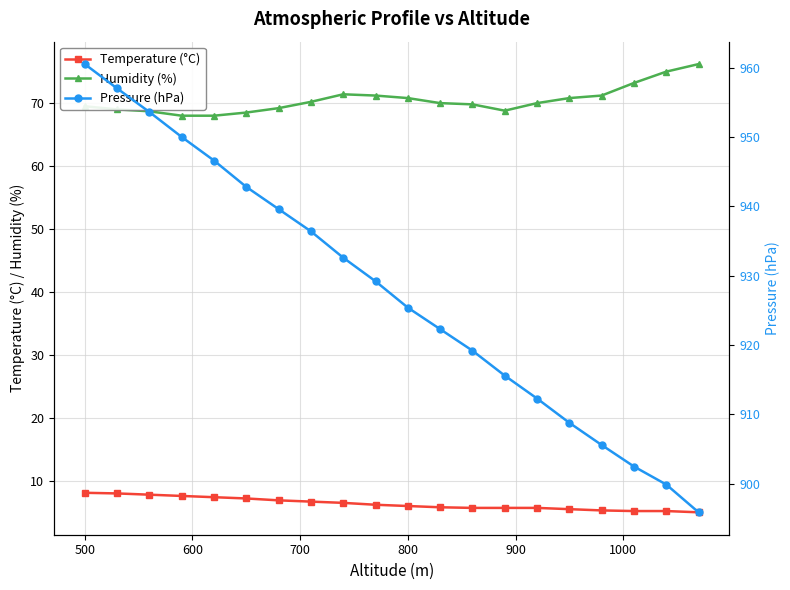

The value of Temperature (°C) at 800 is 1.9. True or false?

False